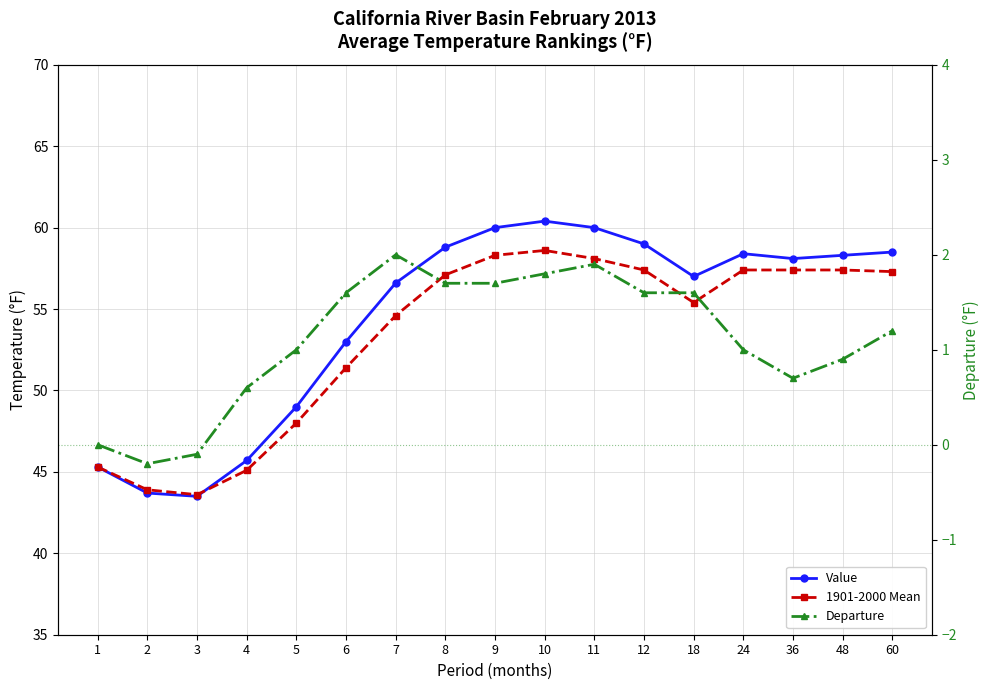

Reading left to right, extract all data points from this chart.

Value: 1=45.3	2=43.7	3=43.5	4=45.7	5=49.0	6=53.0	7=56.6	8=58.8	9=60.0	10=60.4	11=60.0	12=59.0	18=57.0	24=58.4	36=58.1	48=58.3	60=58.5
1901-2000 Mean: 1=45.3	2=43.9	3=43.6	4=45.1	5=48.0	6=51.4	7=54.6	8=57.1	9=58.3	10=58.6	11=58.1	12=57.4	18=55.4	24=57.4	36=57.4	48=57.4	60=57.3
Departure: 1=0.0	2=-0.2	3=-0.1	4=0.6	5=1.0	6=1.6	7=2.0	8=1.7	9=1.7	10=1.8	11=1.9	12=1.6	18=1.6	24=1.0	36=0.7	48=0.9	60=1.2